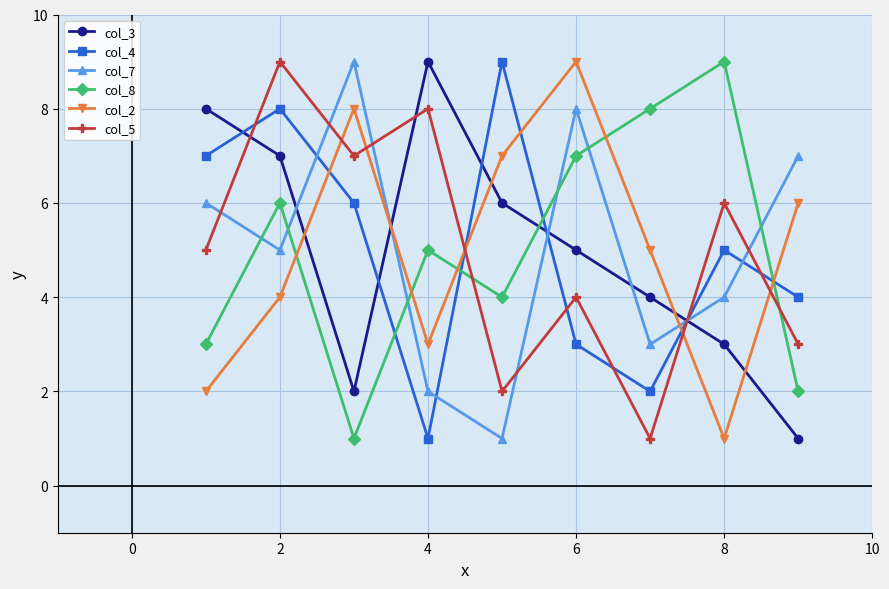

True or false: col_2 and col_3 intersect in this chart.

True